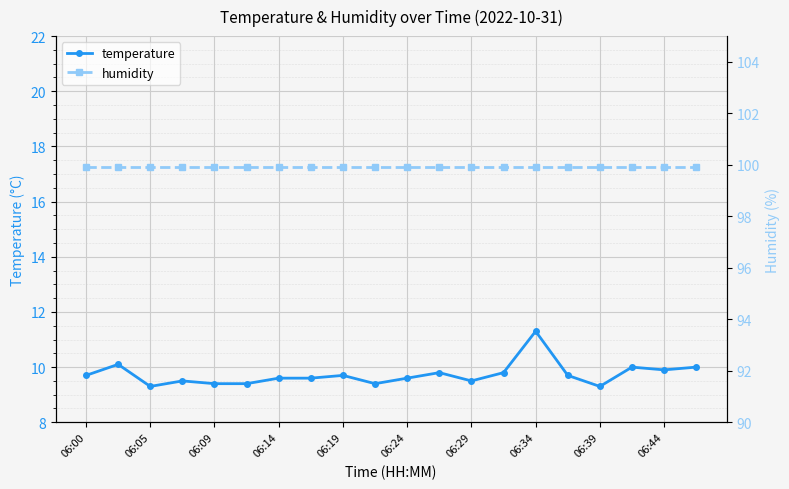

True or false: temperature has more than 2 points higher than both neighbors.

True